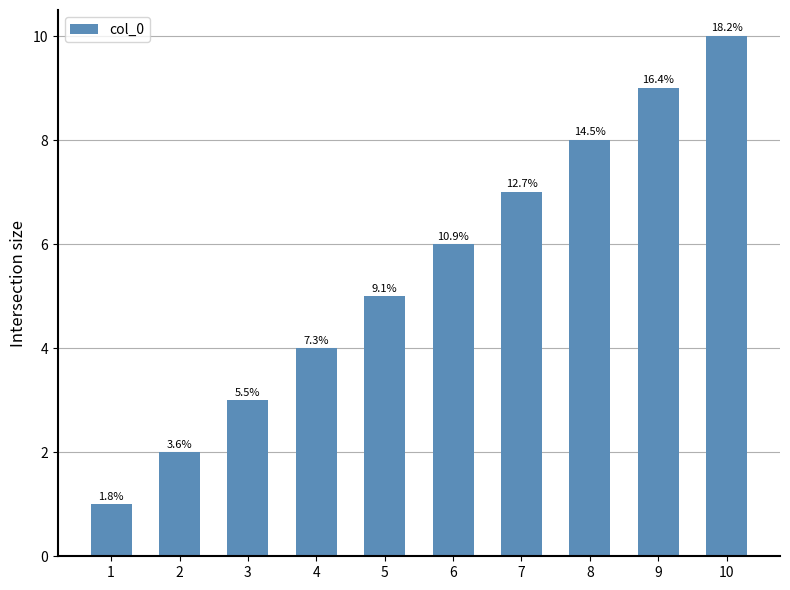

What is the change in value from 7 to 9?

+2